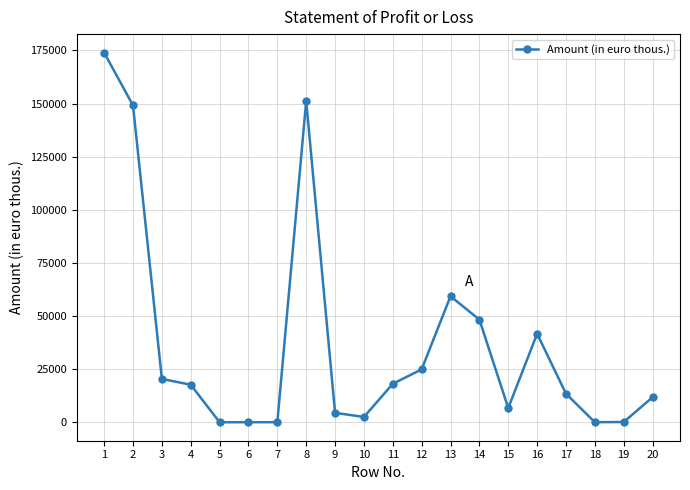

The value at 7 is 94721. True or false?

False